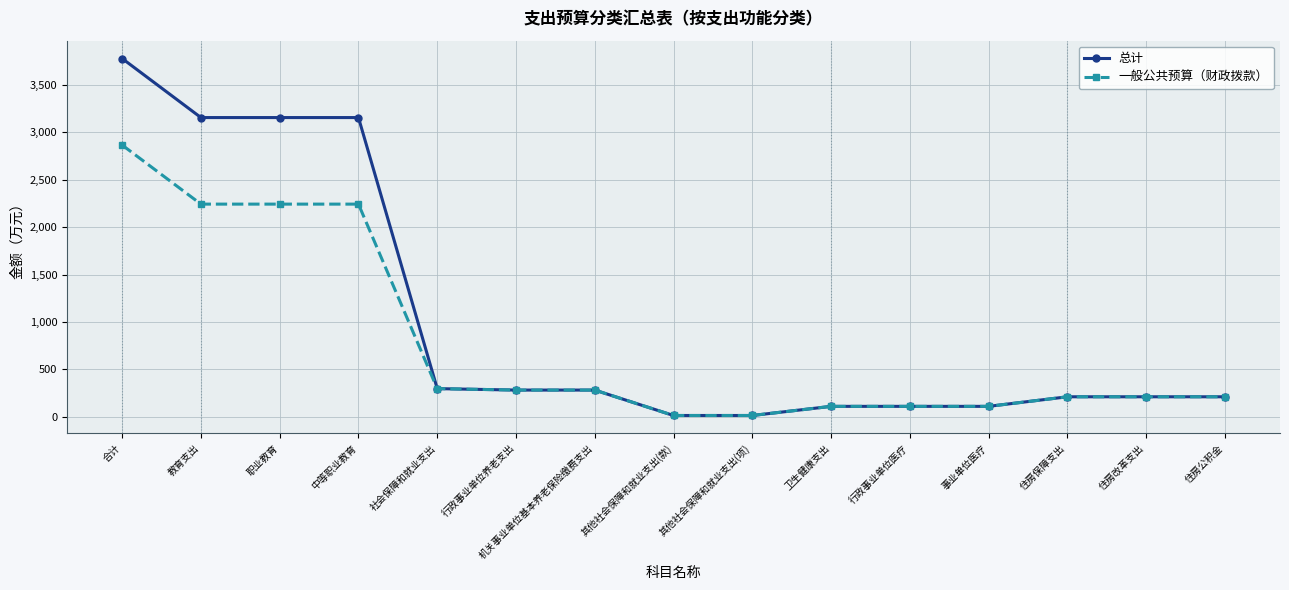

What is the label of the 2nd point from the left?

教育支出